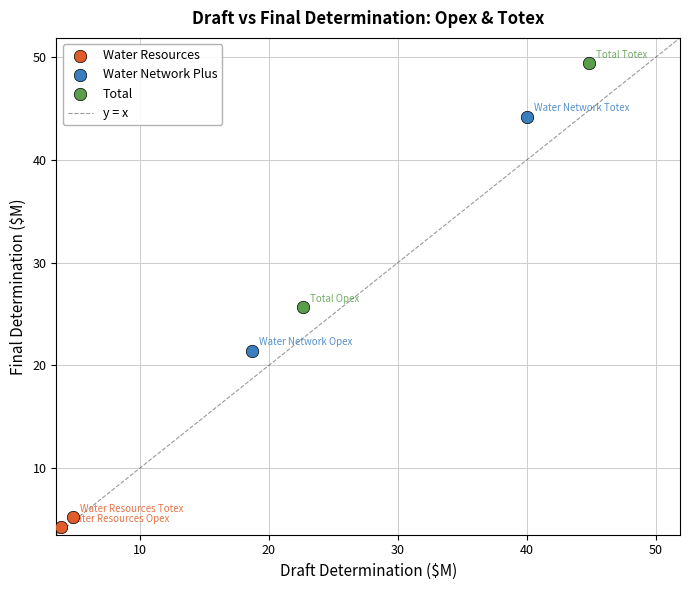

Which series contains the lowest Y value?

Water Resources